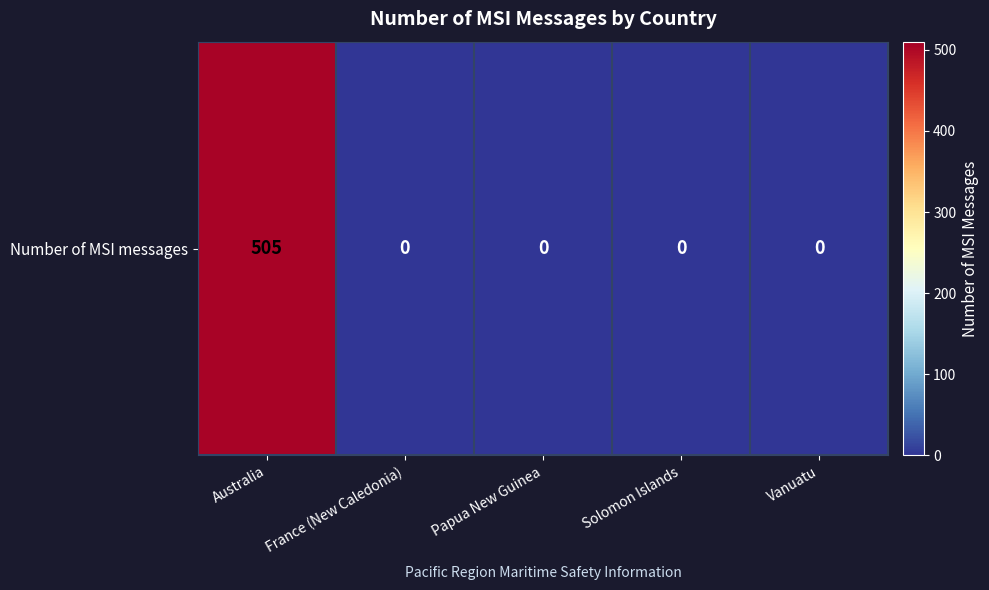

Reading left to right, what are all the values shown in this chart?

Australia=505	France (New Caledonia)=0	Papua New Guinea=0	Solomon Islands=0	Vanuatu=0